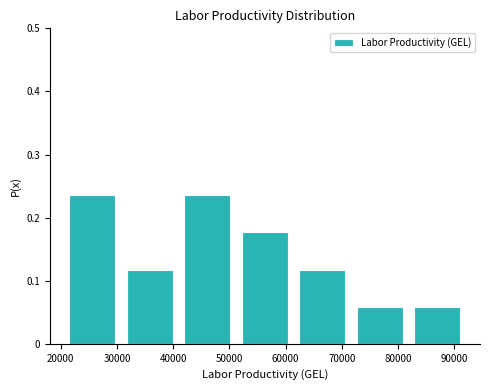

Reading left to right, transcribe this chart: for each bar, give the range it covers on the x-axis and its height. Neither the bar edges nor the heights are printed on the chart, so give them approximately, as read against the axes.

21000 to 31000: 0.24
31000 to 41000: 0.12
41000 to 51000: 0.24
51000 to 61000: 0.18
61000 to 72000: 0.12
72000 to 82000: 0.06
82000 to 92000: 0.06